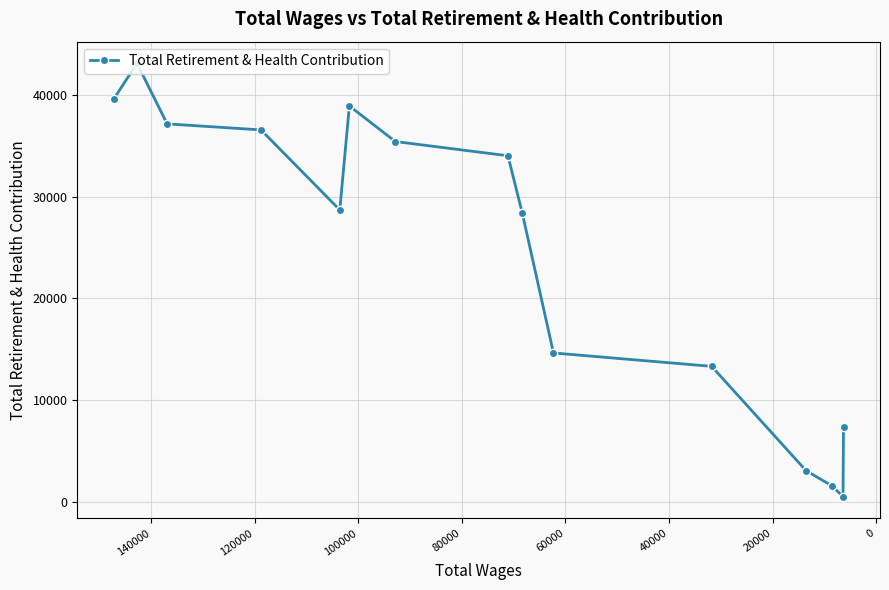

What is the maximum value shown in the chart?

43136